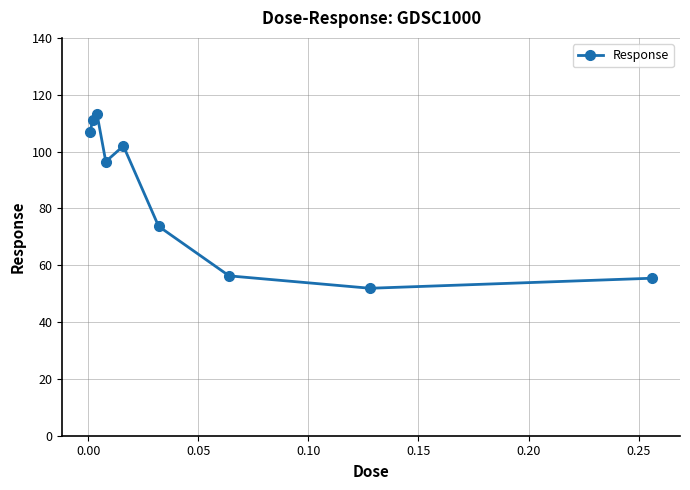

What is the sum of all values?

767.3